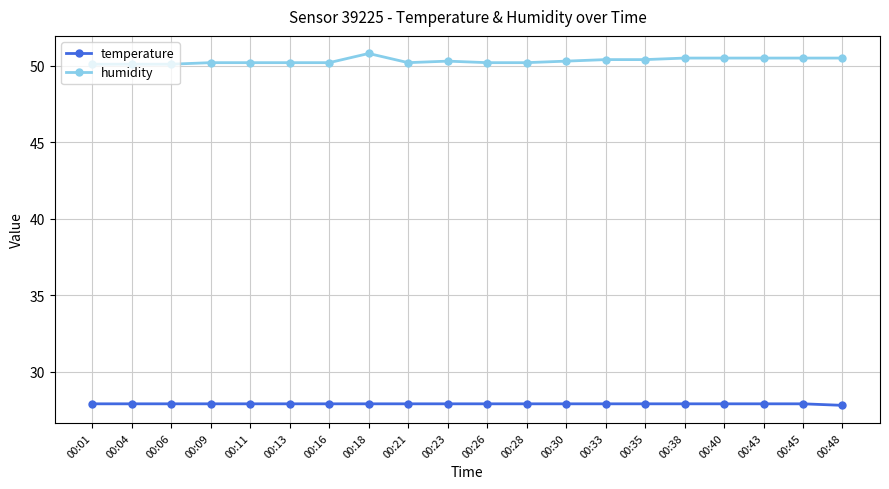

True or false: humidity has a value of 50.4 at 00:33.

True